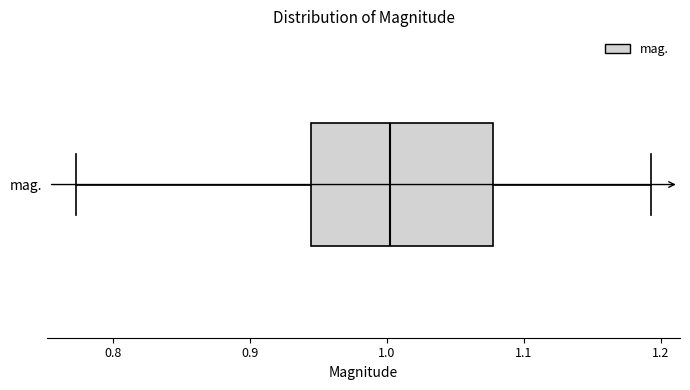

Where is the left edge of the box for mag. on the x-axis? The values are not printed on the chart, so give them approximately, as read against the axis.

0.94